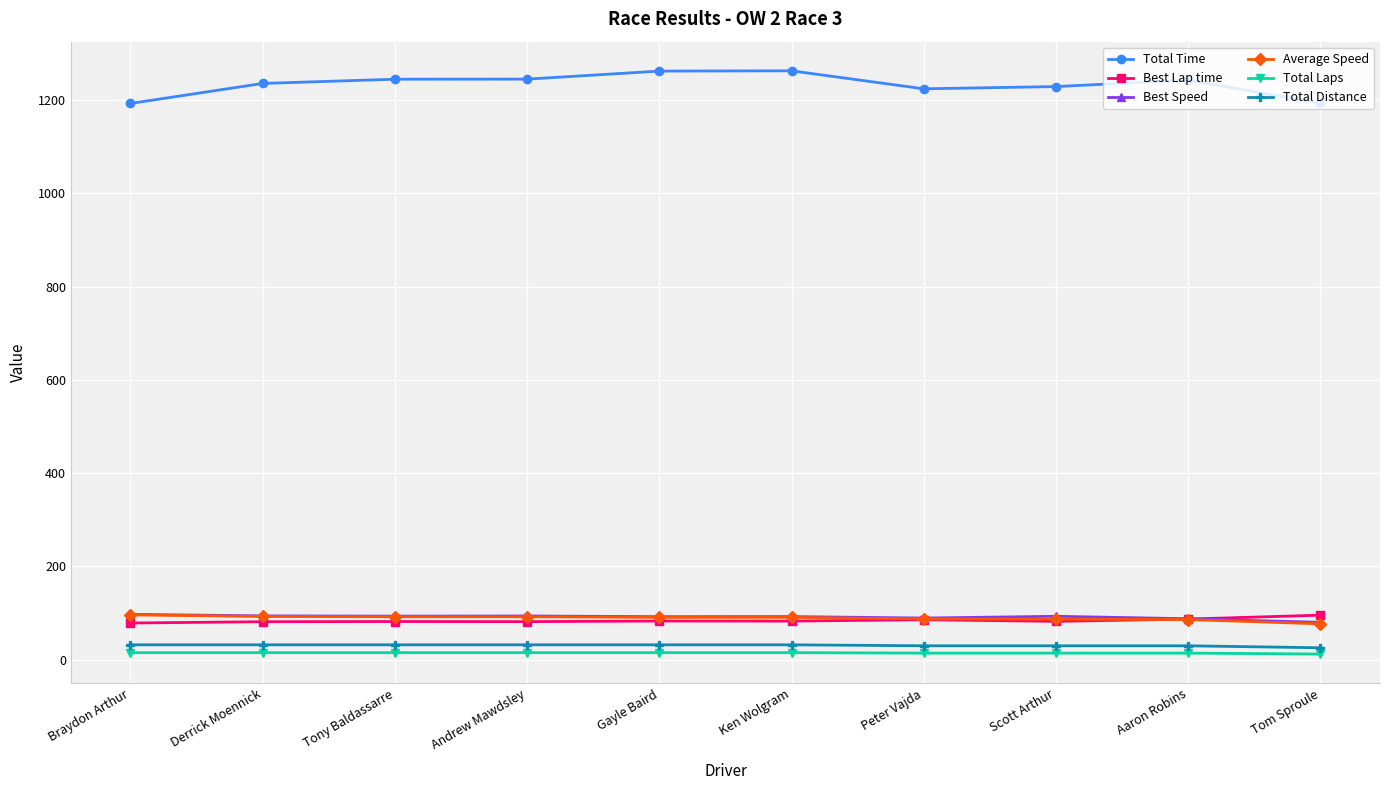

Is it true that Average Speed equals 90.7 at Ken Wolgram?

True